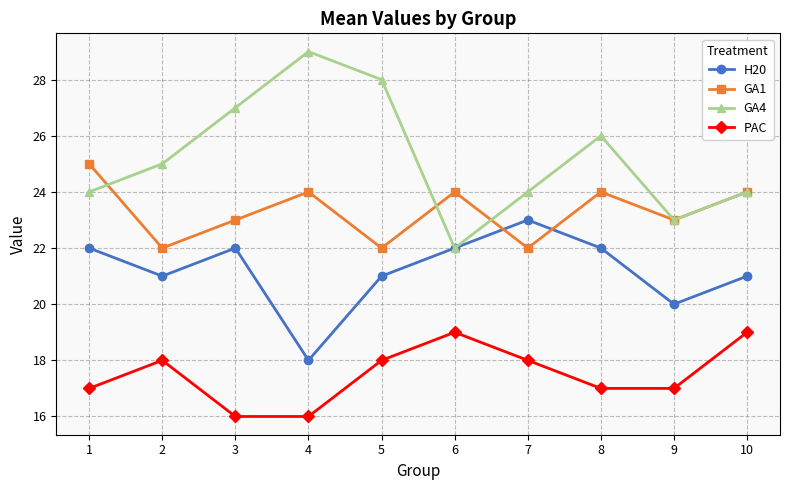

What are all the series names shown in the legend?

H20, GA1, GA4, PAC